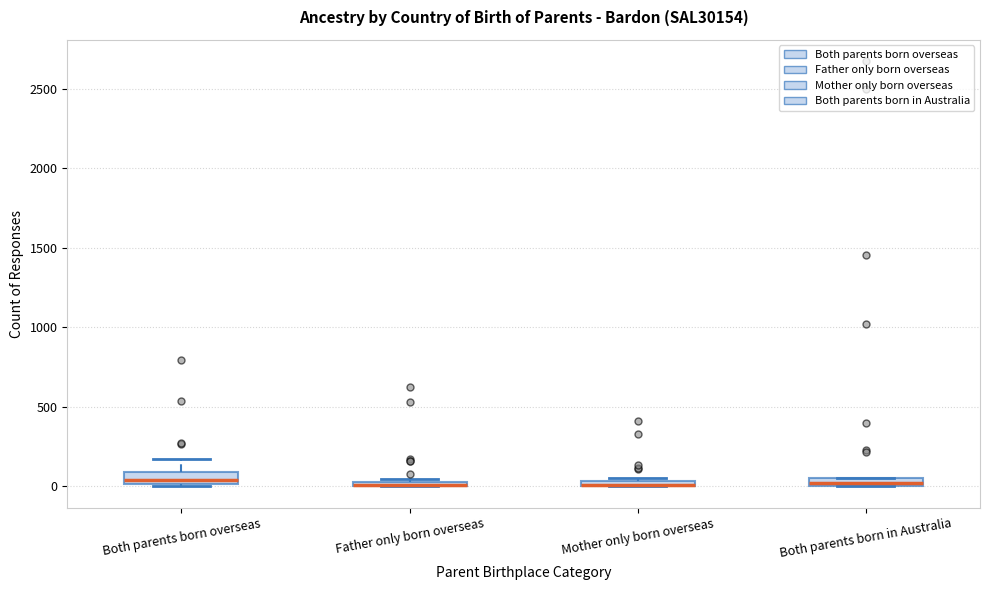

Where is the lower edge of the box for Father only born overseas on the y-axis? The values are not printed on the chart, so give them approximately, as read against the axis.

0